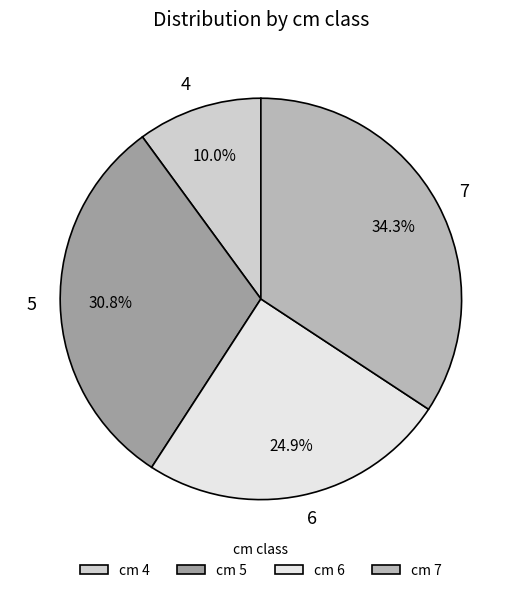

Is there a majority slice in this chart?

No